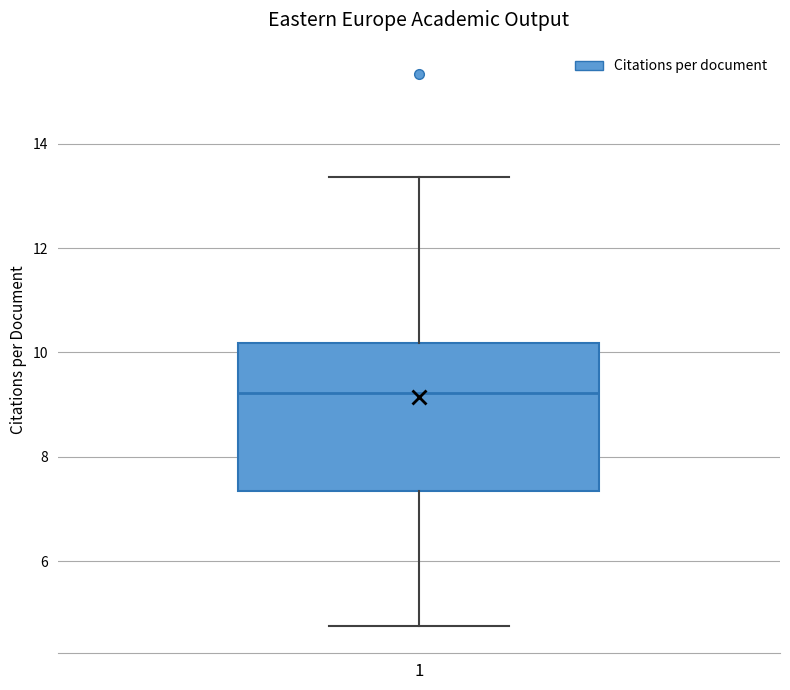

Where does the median line of the box at x = 1 sit on the y-axis? The values are not printed on the chart, so give them approximately, as read against the axis.

9.2